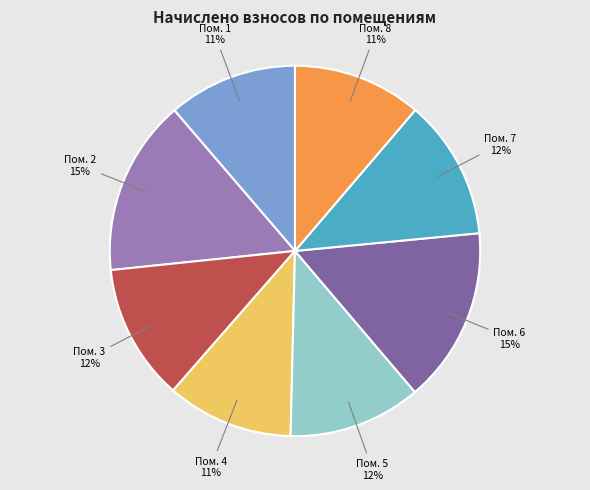

To the nearest percent, what percentage of the pie is Пом. 2?

15%